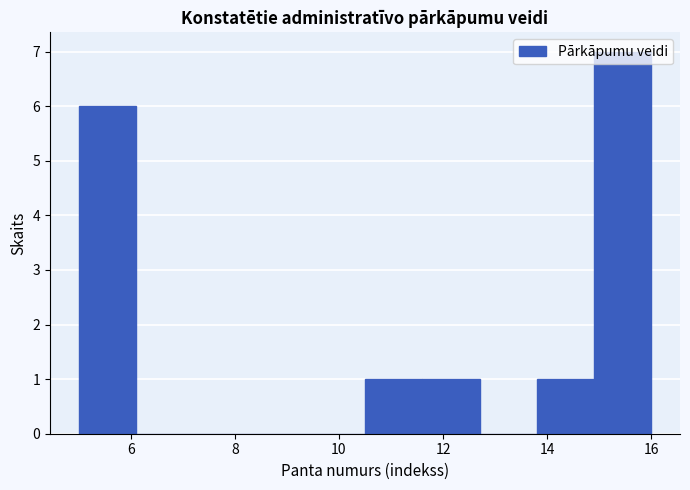

Reading left to right, transcribe this chart: for each bar, give the range it covers on the x-axis and its height. Neither the bar edges nor the heights are printed on the chart, so give them approximately, as read against the axes.

5.0 to 6.1: 6
6.1 to 7.2: 0
7.2 to 8.3: 0
8.3 to 9.4: 0
9.4 to 10.5: 0
10.5 to 11.6: 1
11.6 to 12.7: 1
12.7 to 13.8: 0
13.8 to 14.9: 1
14.9 to 16.0: 7